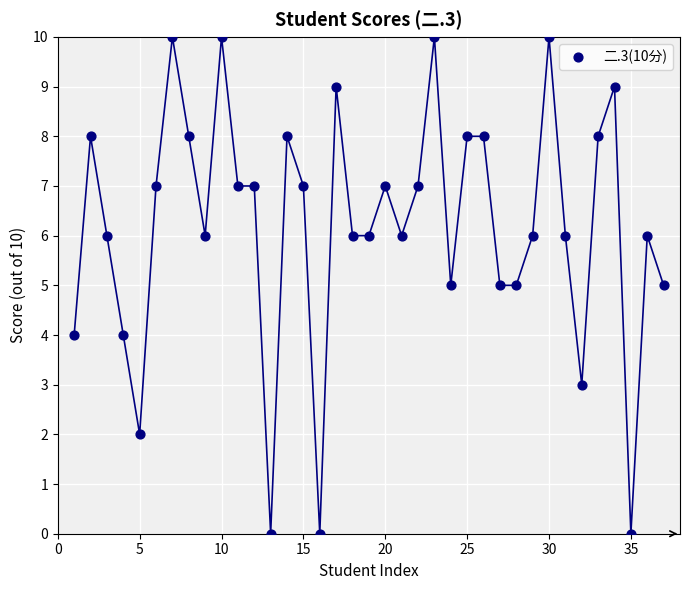

What is the range of X values (max minus min)?

36